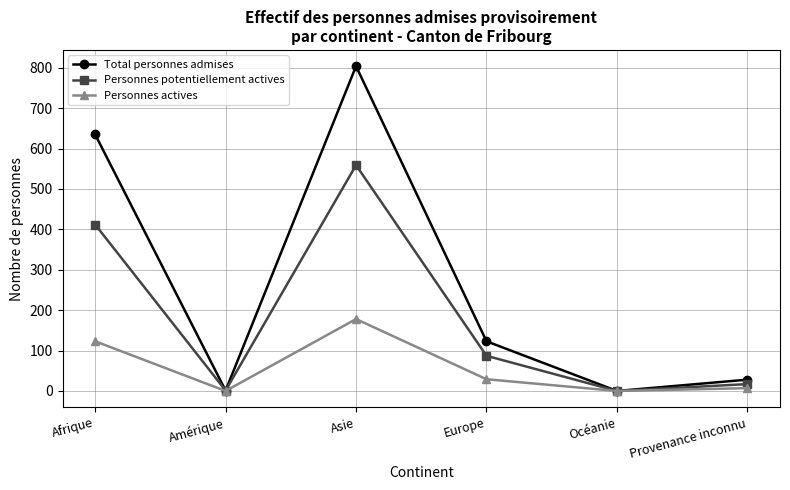

Which category has the highest value across all series?

Asie